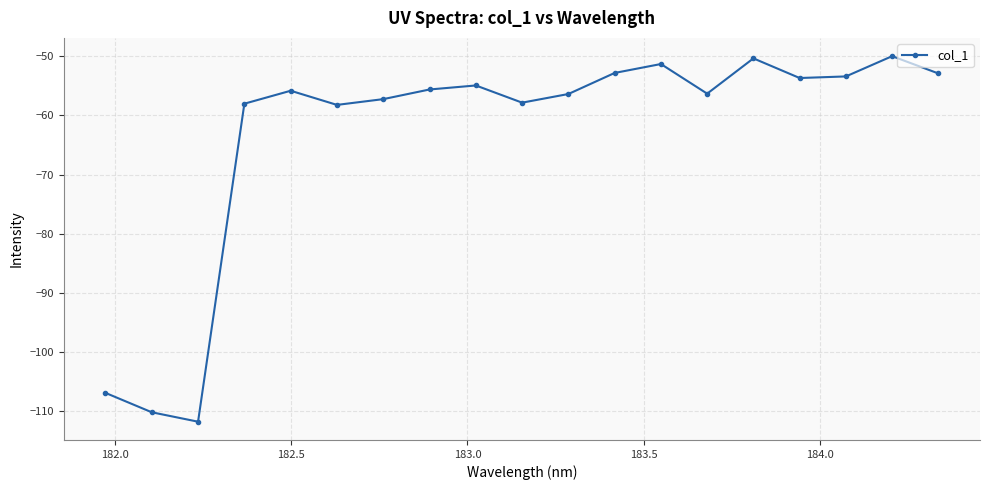

What is the value of the 7th point from the left?

-57.2